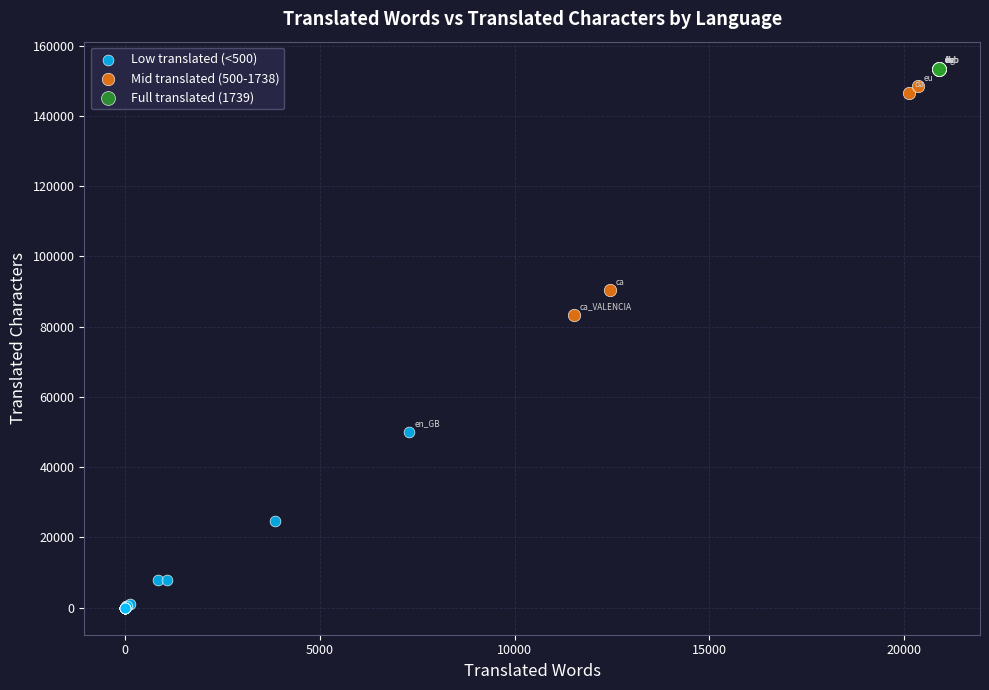

Which series contains the lowest Y value?

Low translated (<500)